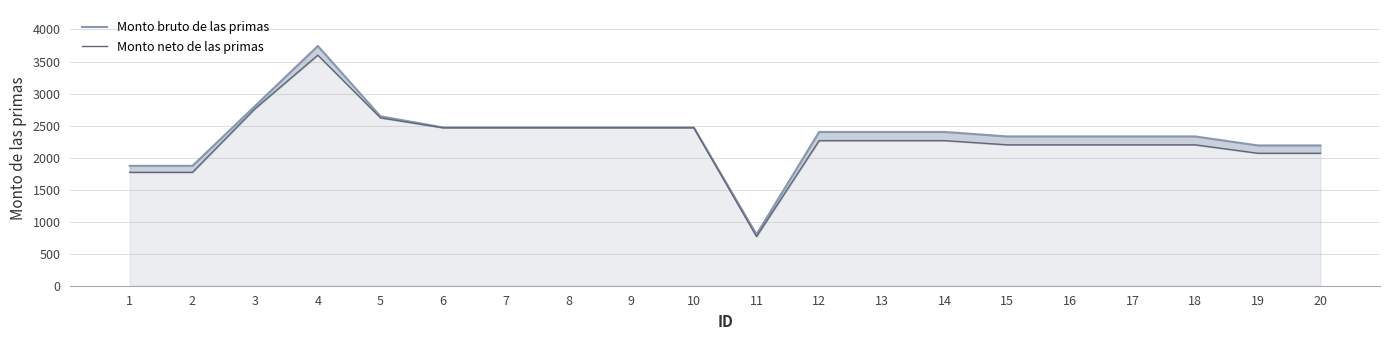

How many values in the Monto neto de las primas series exceed 2265?

11